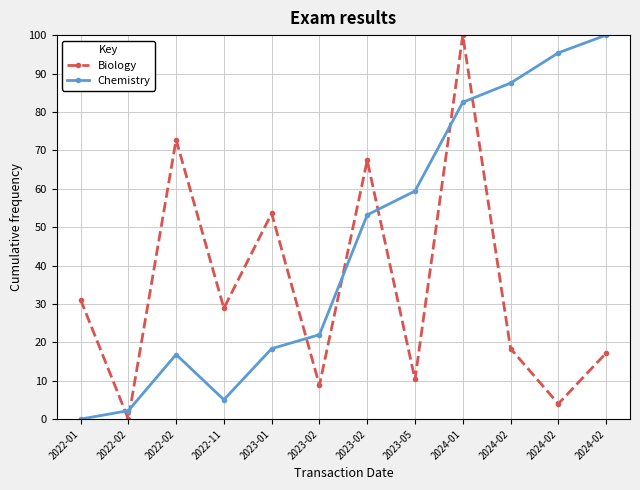

The value of Biology at 2023-02 is 67.4. True or false?

True